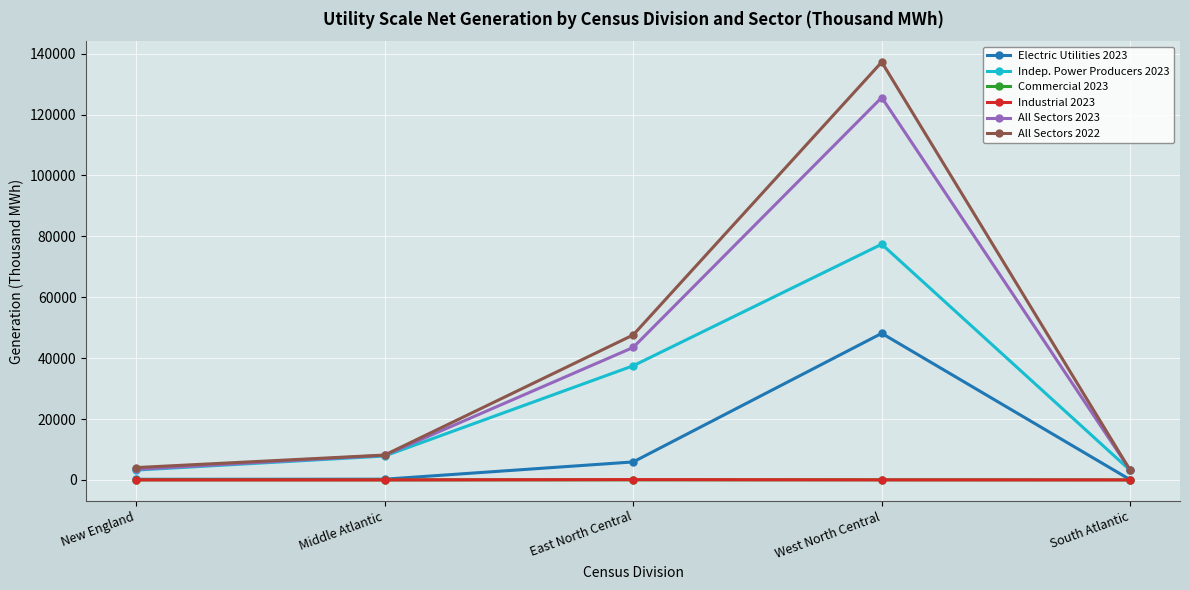

True or false: Industrial 2023 and All Sectors 2023 cross at least once.

False